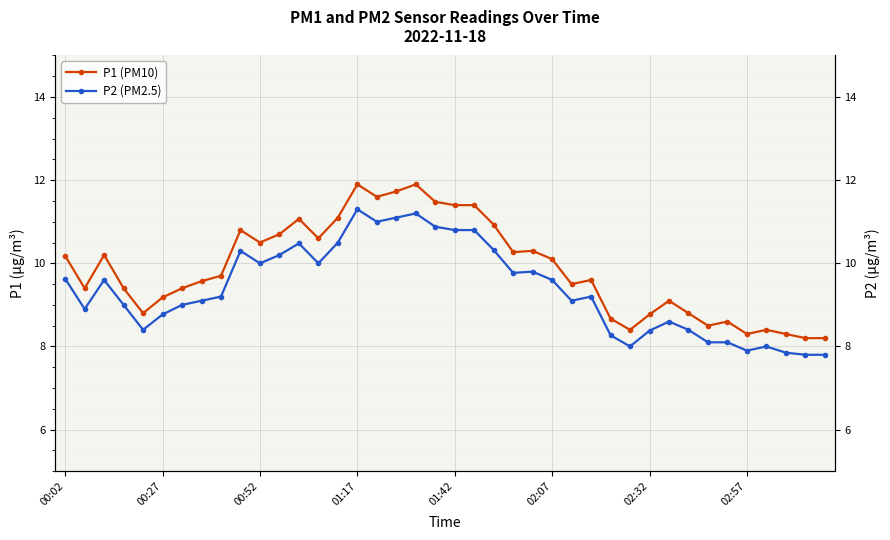

Rank the categories by P2 (PM2.5) value from lowest to highest.

38, 39, 37, 35, 29, 36, 33, 34, 28, 30, 01:42, 32, 31, 02:07, 00:27, 01:17, 02:32, 02:57, 26, 8, 27, 00:52, 25, 00:02, 23, 24, 10, 13, 11, 9, 22, 12, 14, 20, 21, 19, 16, 17, 18, 15